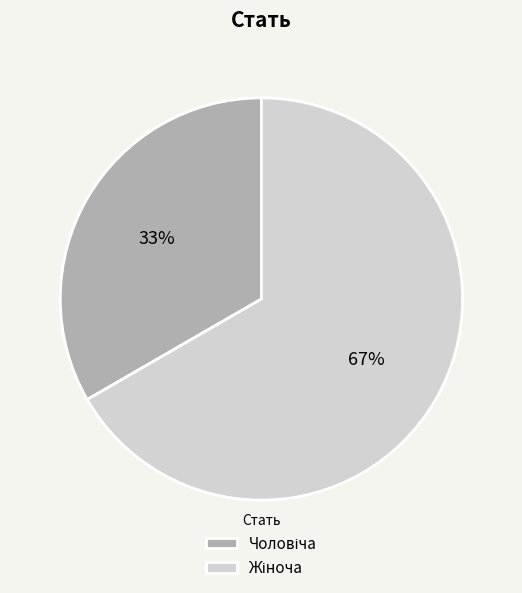

Does any single category account for the majority?

Yes